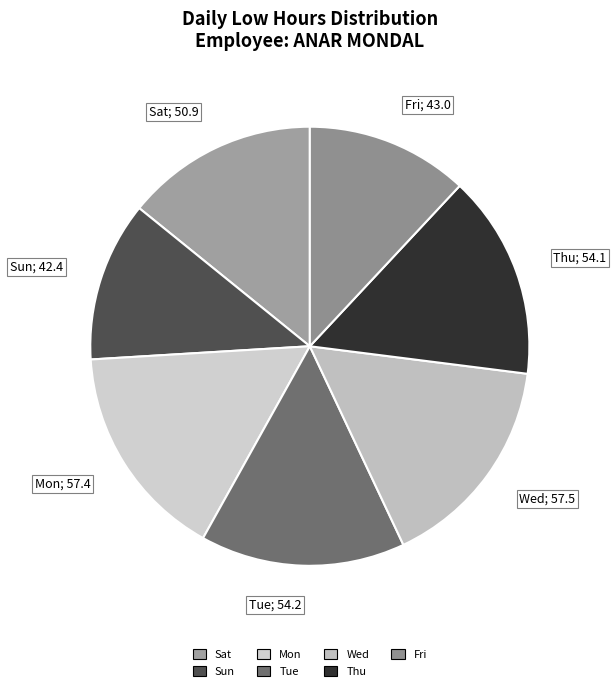

Does Sat; 50.9 account for over 50% of the chart?

No